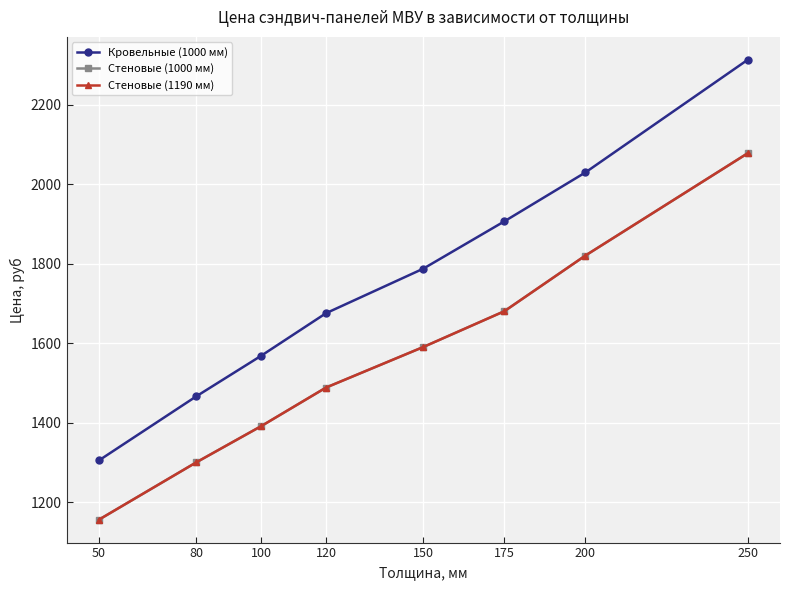

Which series has the largest total across all categories?

Кровельные (1000 мм)